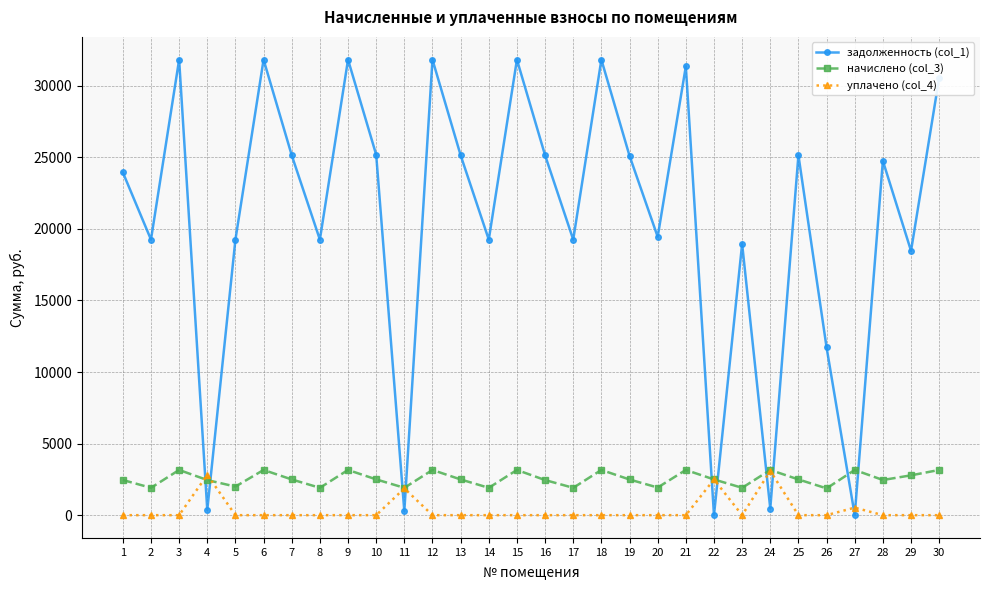

Is the value of начислено (col_3) at 1 greater than the value of задолженность (col_1) at 17?

No